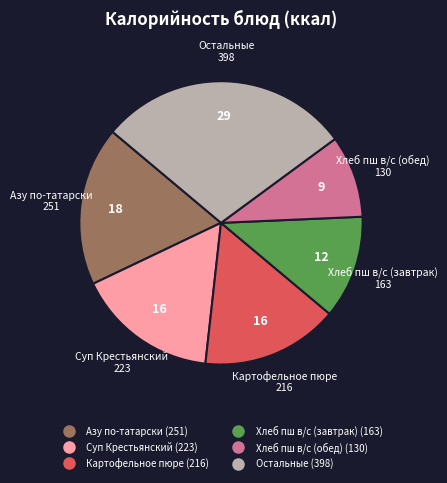

Is there a majority slice in this chart?

No